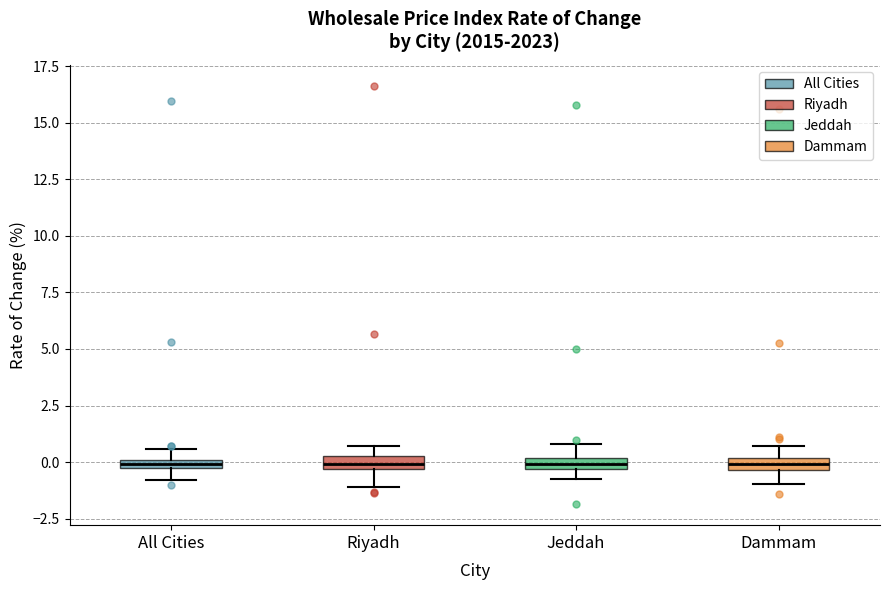

Where does the upper whisker of the box for Dammam end on the y-axis? The values are not printed on the chart, so give them approximately, as read against the axis.

0.5